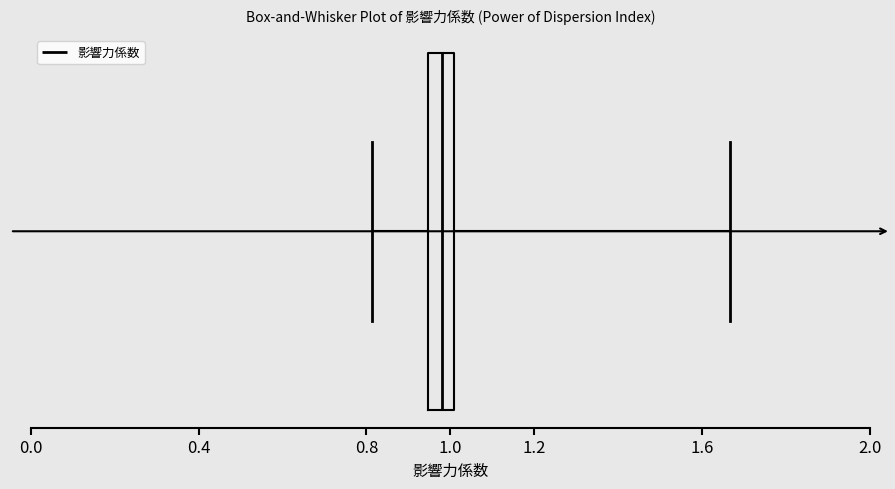

Where does the median line of the box sit on the x-axis? The values are not printed on the chart, so give them approximately, as read against the axis.

0.98